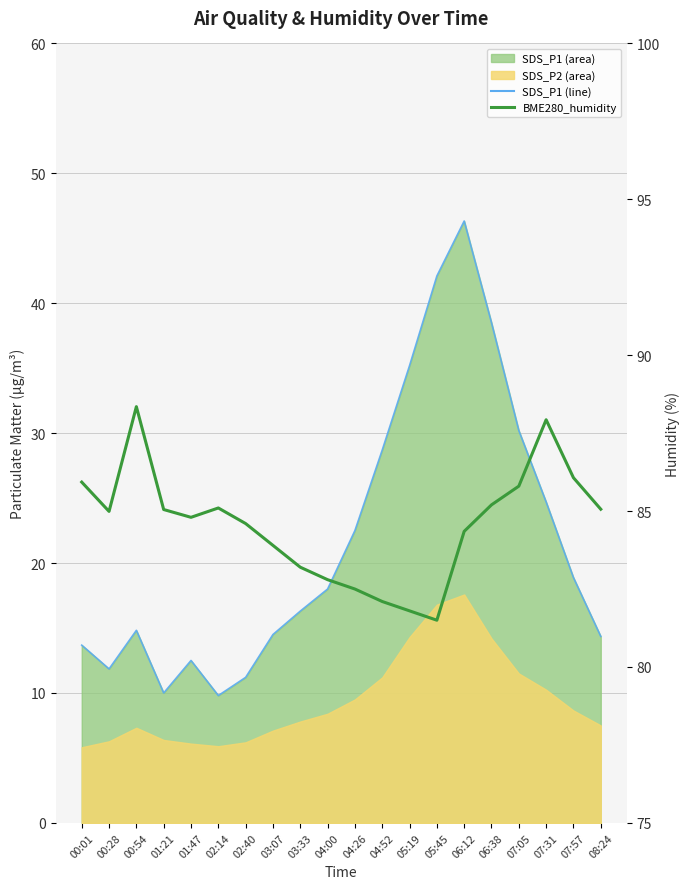

At which category does BME280_humidity reach its first local valley?

00:28